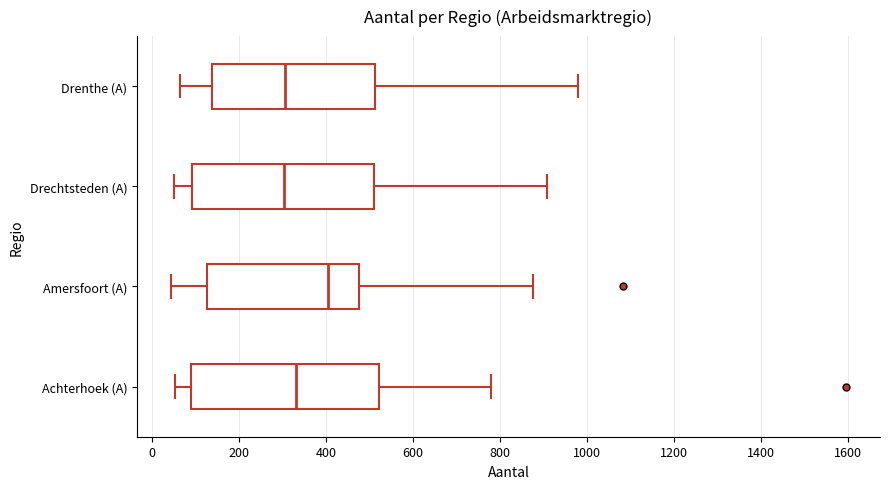

Reading bottom to top, read every box against the x-axis: the position of its median line, the range the box covers, and the ends of its whiskers. The values are not printed on the chart, so give them approximately, as read against the axis.

Achterhoek (A): median 340, box 100 to 520, whiskers 60 to 780
Amersfoort (A): median 400, box 120 to 480, whiskers 40 to 880
Drechtsteden (A): median 300, box 100 to 500, whiskers 60 to 900
Drenthe (A): median 300, box 140 to 520, whiskers 60 to 980